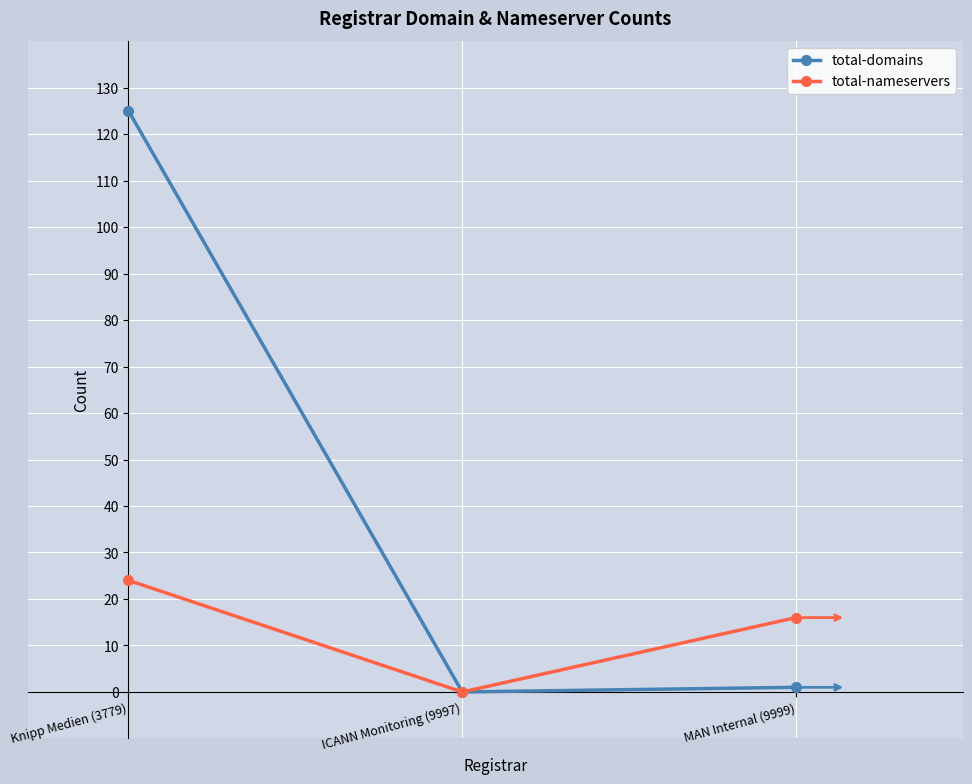

Is it true that total-nameservers equals 24 at MAN Internal (9999)?

False